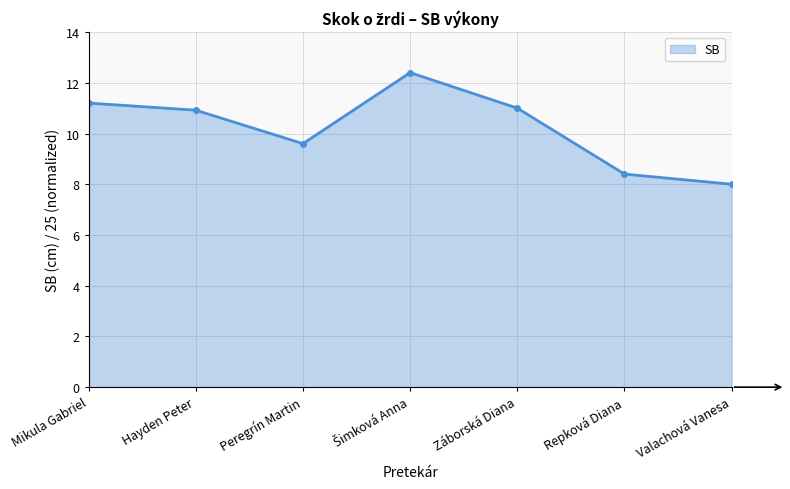

What is the change in value from Mikula Gabriel to Peregrín Martin?

-1.6